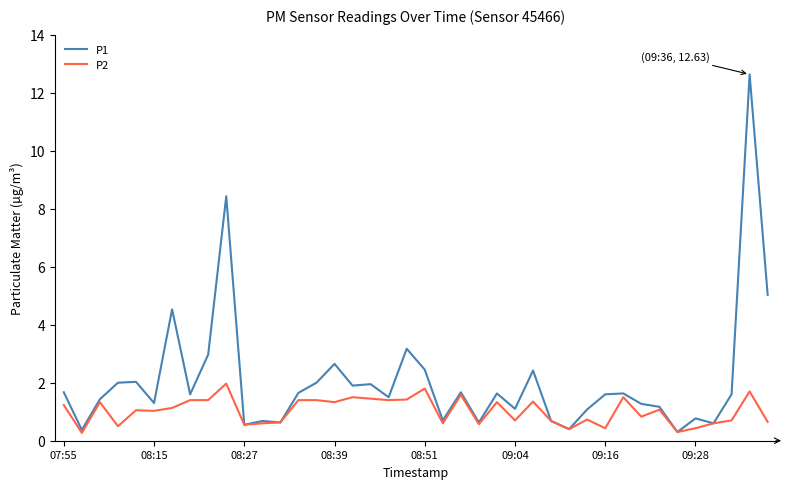

List the series in order of their overall mean, highest first.

P1, P2